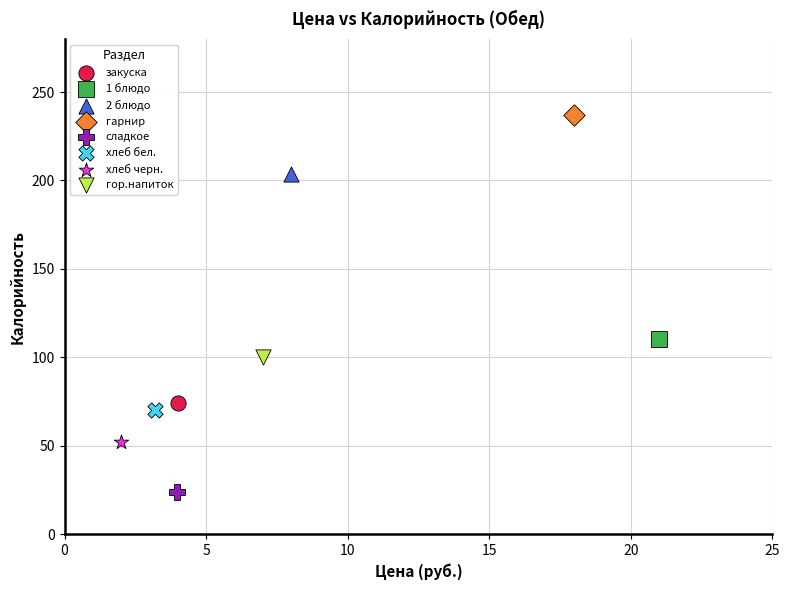

Which series reaches the maximum Y coordinate?

гарнир